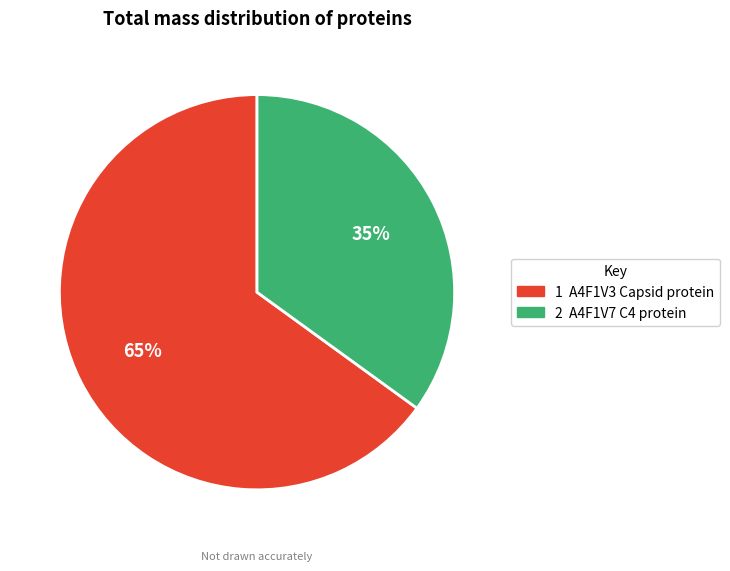

How many slices are in this pie chart?

2